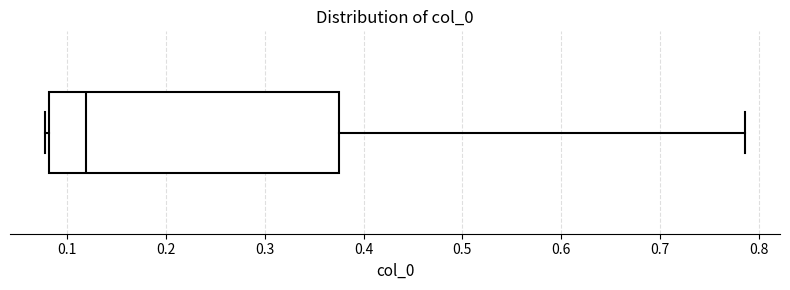

Where is the left edge of the box on the x-axis? The values are not printed on the chart, so give them approximately, as read against the axis.

0.08